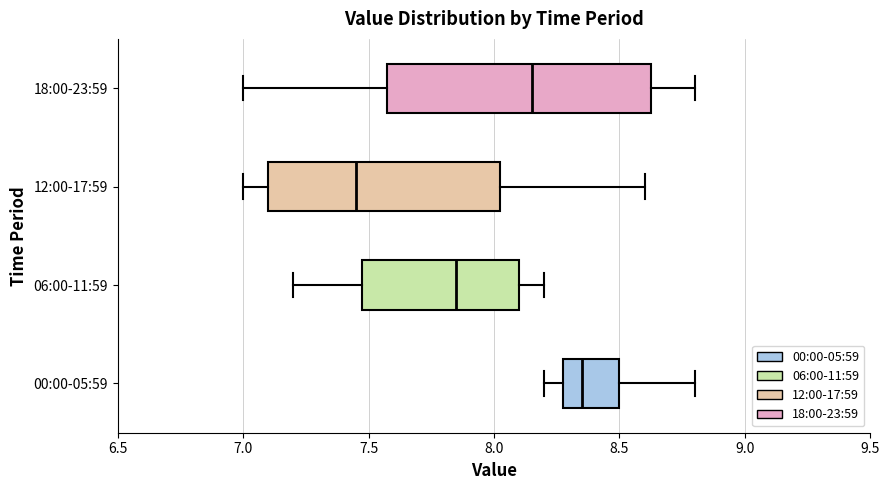

Which box is the widest, from its left edge to its right edge?

18:00-23:59